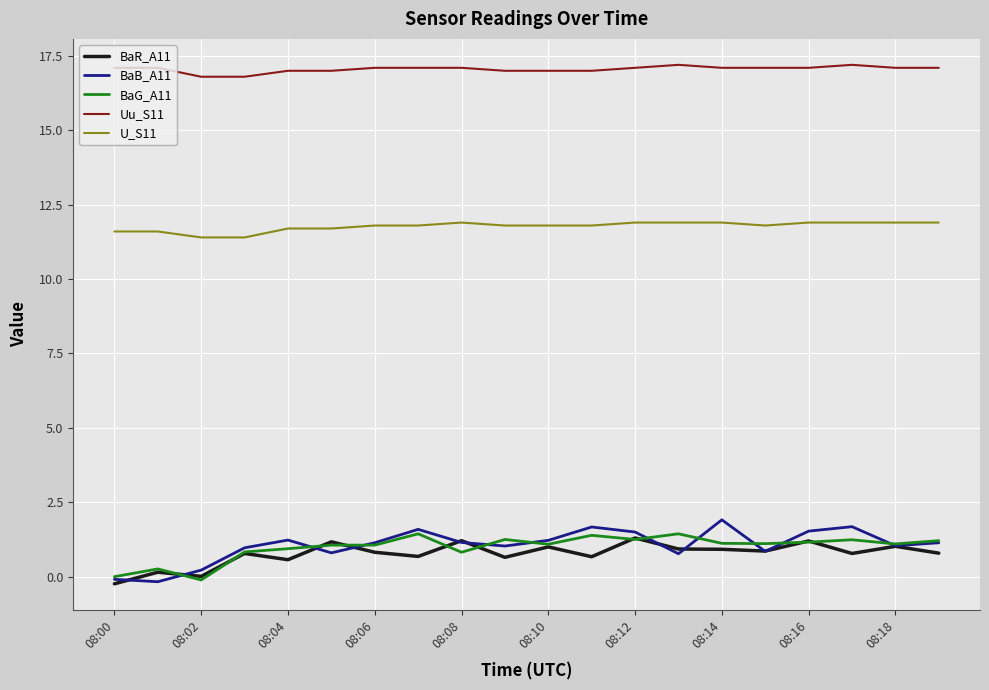

What is the maximum value shown in the chart?

17.2